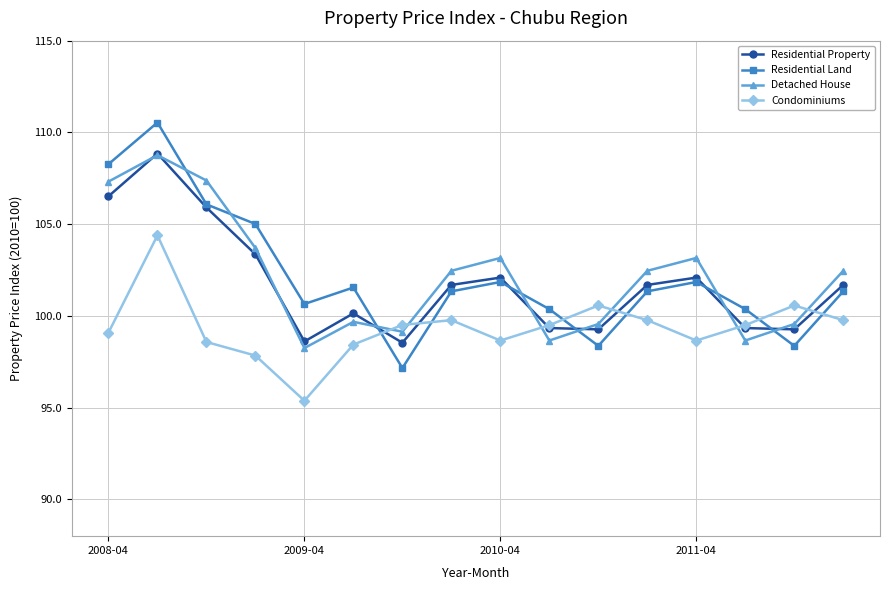

Is this an area chart (filled region under the line)?

No